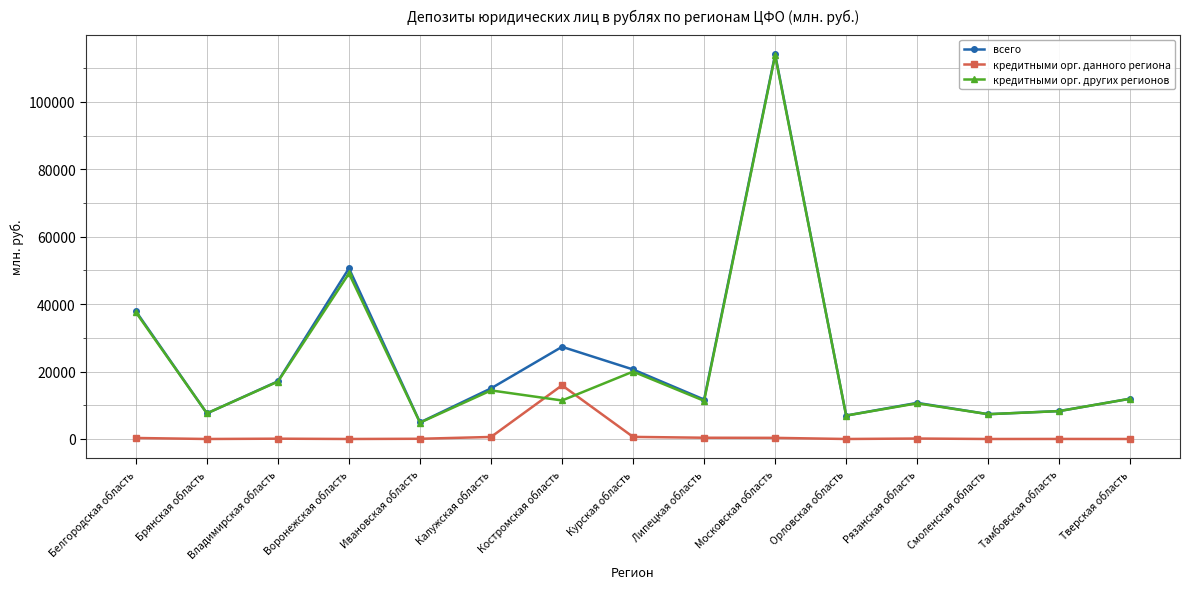

What position from the left is Смоленская область?

13